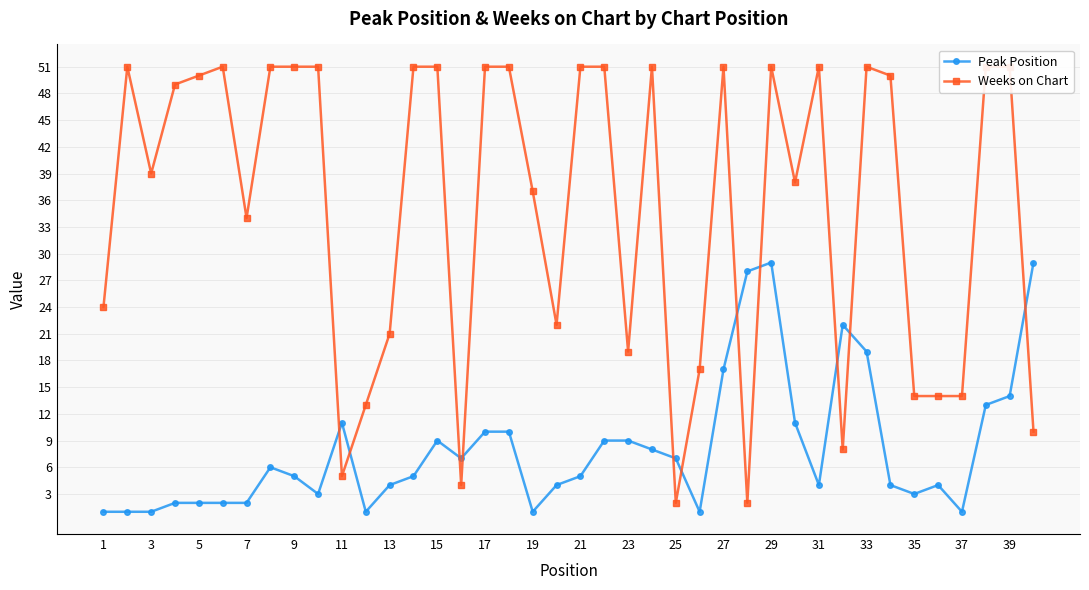

At which label is Peak Position closest to 15?

39